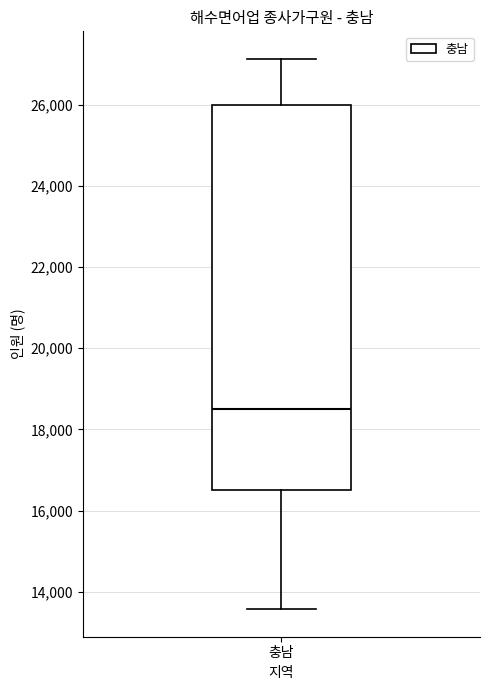

Transcribe this box plot: give where the median line is, the range the box spans, and where the two whiskers end, as read against the y-axis. The values are not printed on the chart, so give them approximately, as read against the axis.

median 18600, box 16600 to 26000, whiskers 13600 to 27200